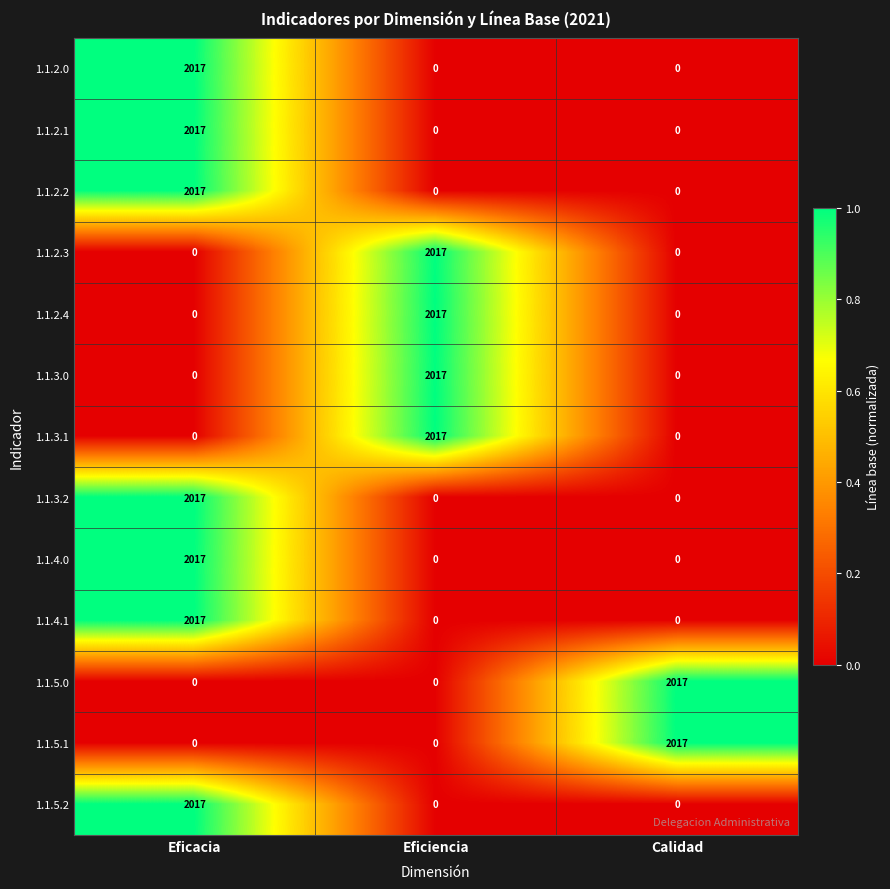

What is the maximum value for 1.1.2.4?

2017